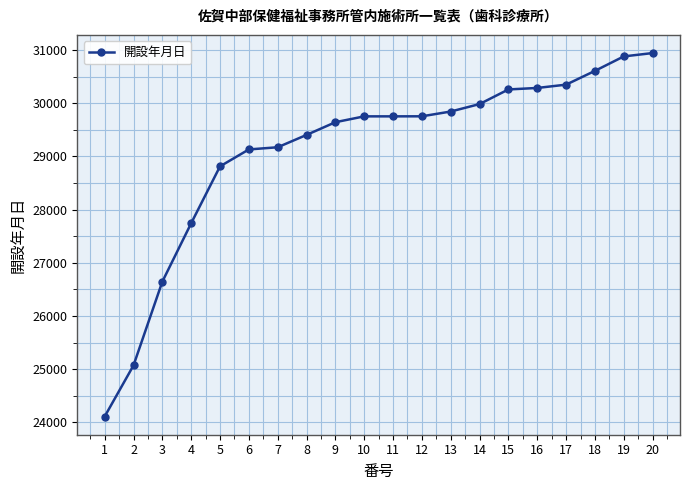

What is the difference between the second highest and second lowest values?

5809